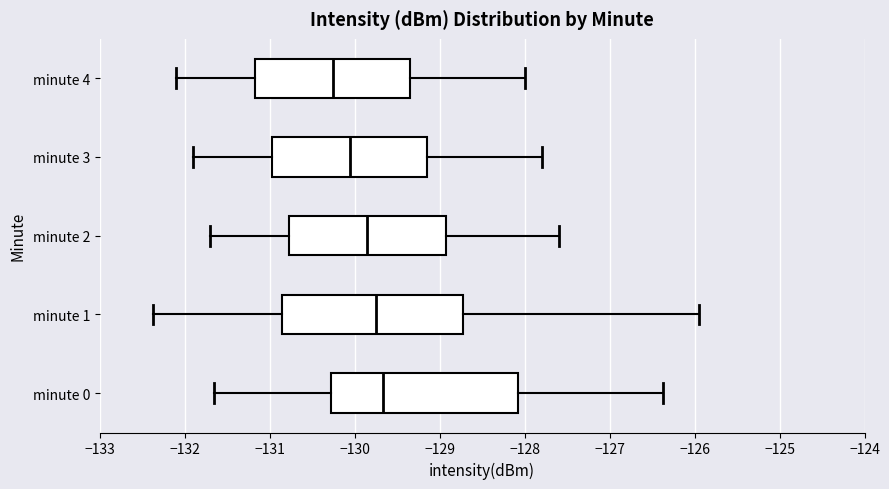

Reading bottom to top, transcribe this box plot: for each box, give where its median line is, the range the box spans, and where its two whiskers end, as read against the x-axis. The values are not printed on the chart, so give them approximately, as read against the axis.

minute 0: median -129.7, box -130.3 to -128.1, whiskers -131.7 to -126.4
minute 1: median -129.7, box -130.8 to -128.7, whiskers -132.4 to -126.0
minute 2: median -129.8, box -130.8 to -128.9, whiskers -131.7 to -127.6
minute 3: median -130.0, box -131.0 to -129.1, whiskers -131.9 to -127.8
minute 4: median -130.2, box -131.2 to -129.3, whiskers -132.1 to -128.0